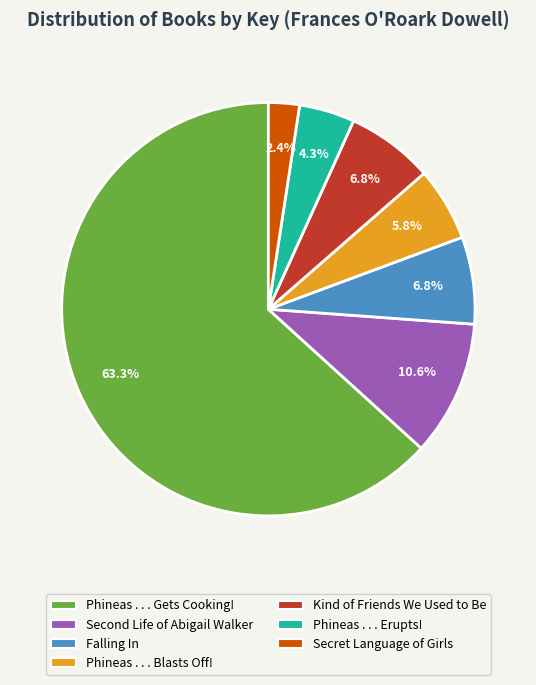

Does any single category account for the majority?

Yes